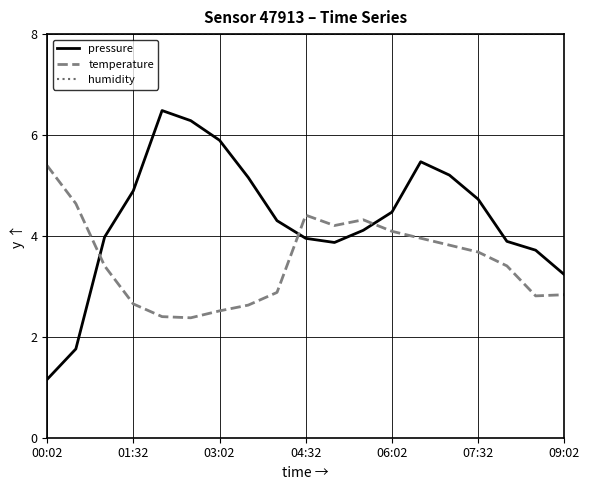

What is the greatest value displayed?

8.0